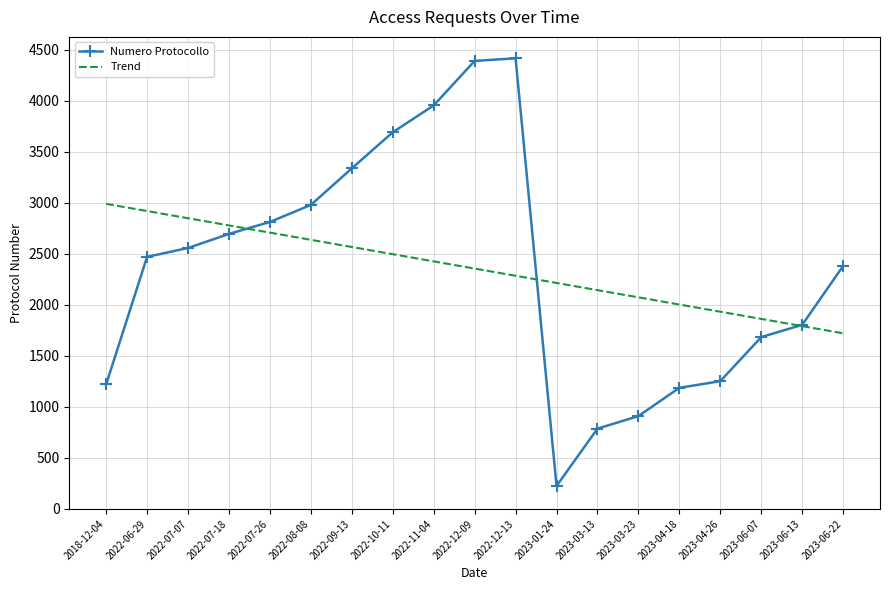

Reading left to right, transcribe all the data shown in this chart.

Numero Protocollo: 2018-12-04=1220.0	2022-06-29=2470.0	2022-07-07=2557.0	2022-07-18=2695.0	2022-07-26=2812.0	2022-08-08=2979.0	2022-09-13=3337.0	2022-10-11=3691.0	2022-11-04=3954.0	2022-12-09=4390.0	2022-12-13=4416.0	2023-01-24=225.0	2023-03-13=787.0	2023-03-23=910.0	2023-04-18=1187.0	2023-04-26=1252.0	2023-06-07=1684.0	2023-06-13=1804.0	2023-06-22=2381.0
Trend: 2018-12-04=2989.6	2022-06-29=2919.1	2022-07-07=2848.6	2022-07-18=2778.1	2022-07-26=2707.7	2022-08-08=2637.2	2022-09-13=2566.7	2022-10-11=2496.3	2022-11-04=2425.8	2022-12-09=2355.3	2022-12-13=2284.8	2023-01-24=2214.4	2023-03-13=2143.9	2023-03-23=2073.4	2023-04-18=2003.0	2023-04-26=1932.5	2023-06-07=1862.0	2023-06-13=1791.5	2023-06-22=1721.1